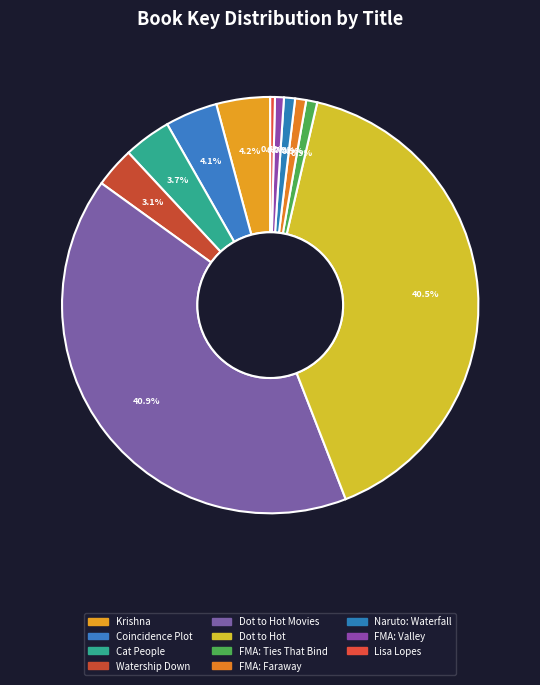

To the nearest percent, what is the average slice percentage?

9%